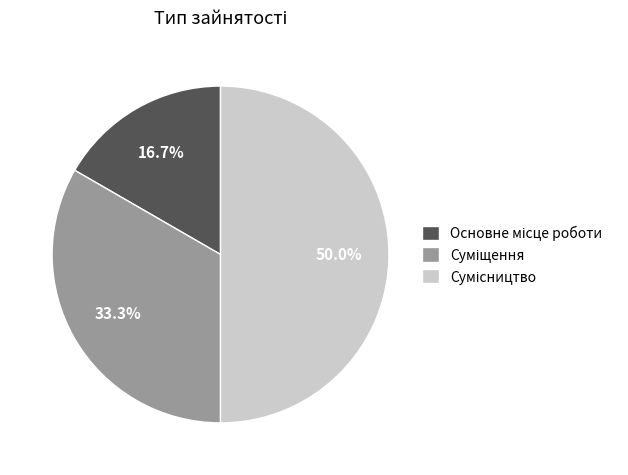

What is the smallest slice in the pie chart?

Основне місце роботи